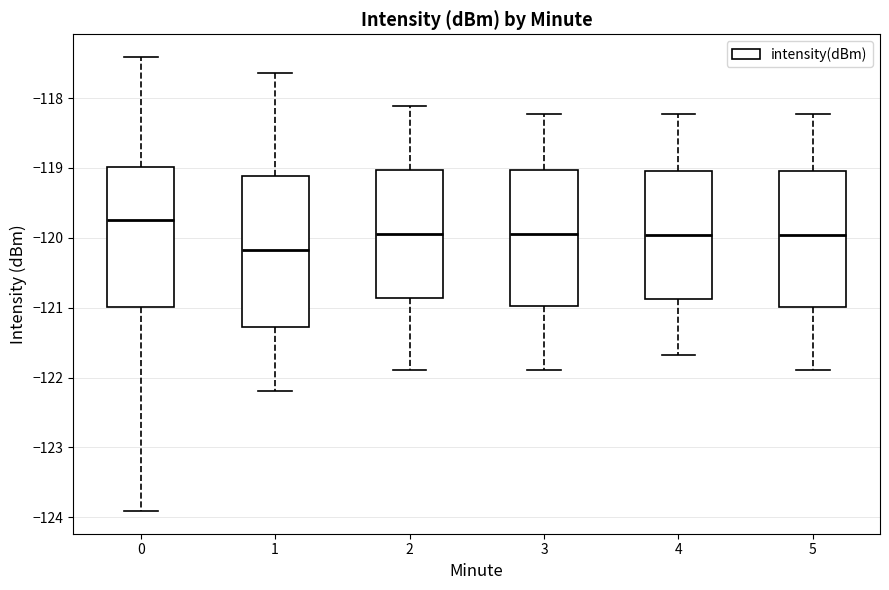

Which box is the tallest, from its lower edge to its upper edge?

1